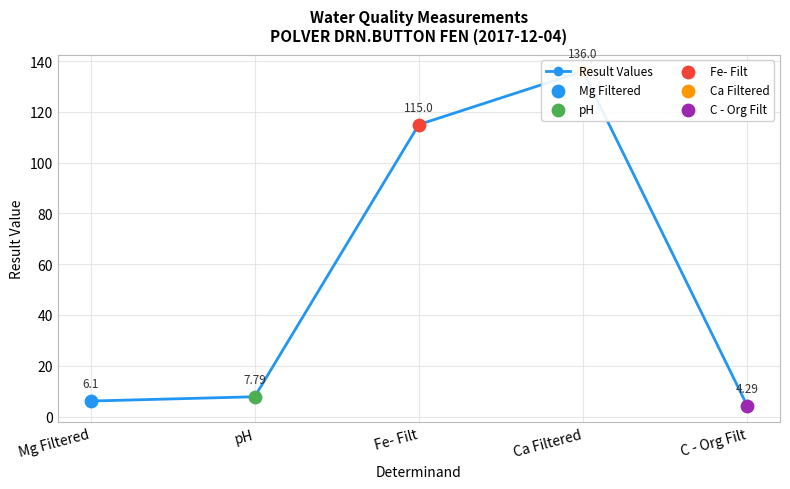

Between C - Org Filt and pH, which is larger?

pH